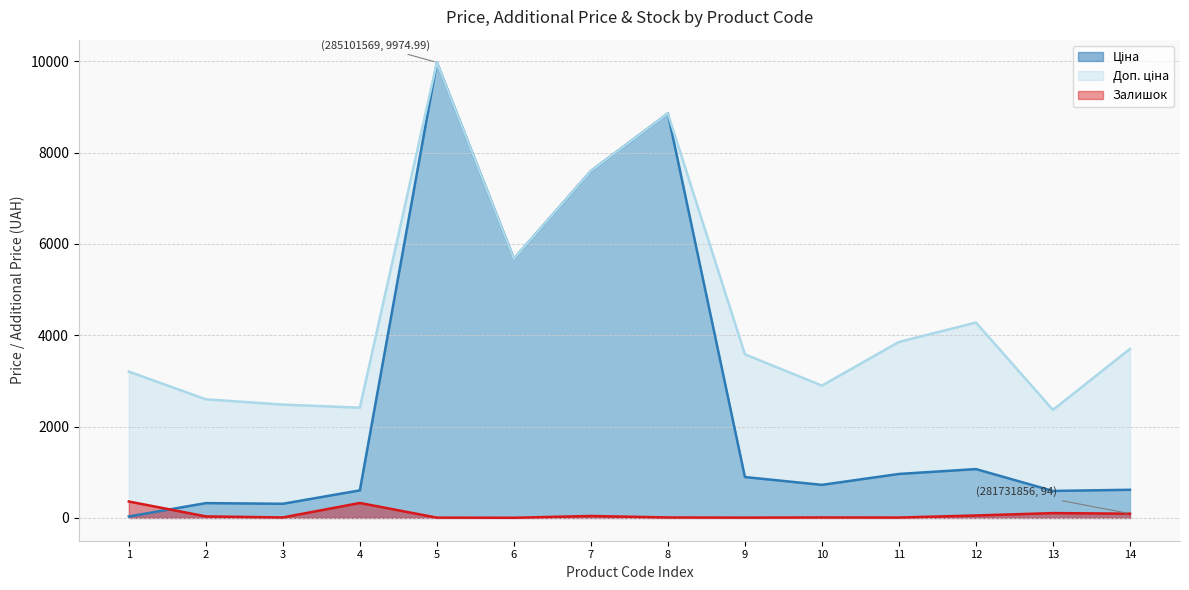

What is the greatest value displayed?

9975.0